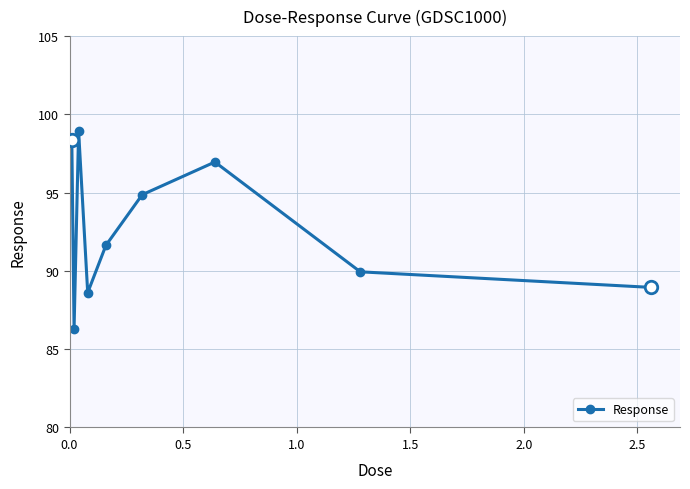

What is the value of the 5th point from the left?

91.6